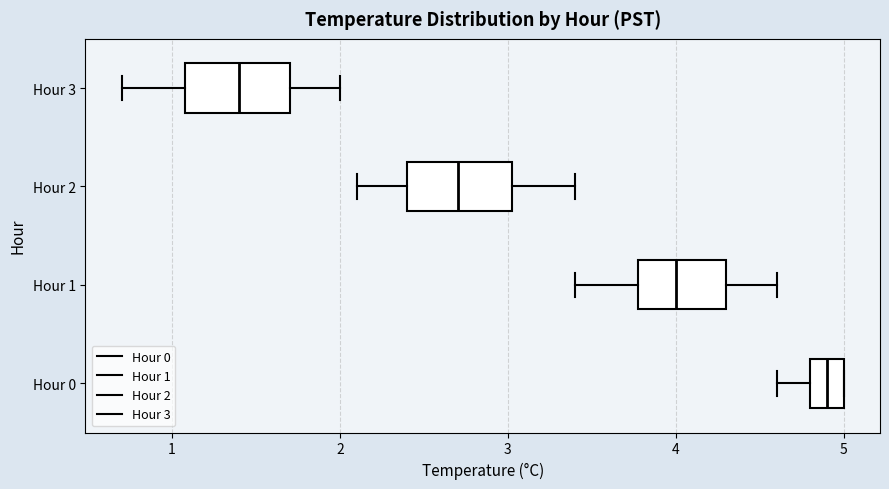

Reading bottom to top, read every box against the x-axis: the position of its median line, the range the box covers, and the ends of its whiskers. The values are not printed on the chart, so give them approximately, as read against the axis.

Hour 0: median 4.9, box 4.8 to 5.0, whiskers 4.6 to 5.0
Hour 1: median 4.0, box 3.8 to 4.3, whiskers 3.4 to 4.6
Hour 2: median 2.7, box 2.4 to 3.0, whiskers 2.1 to 3.4
Hour 3: median 1.4, box 1.1 to 1.7, whiskers 0.7 to 2.0